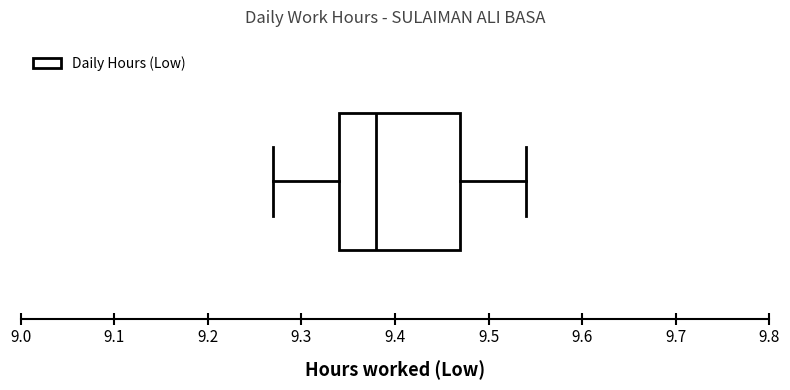

Where does the left whisker of the box end on the x-axis? The values are not printed on the chart, so give them approximately, as read against the axis.

9.27